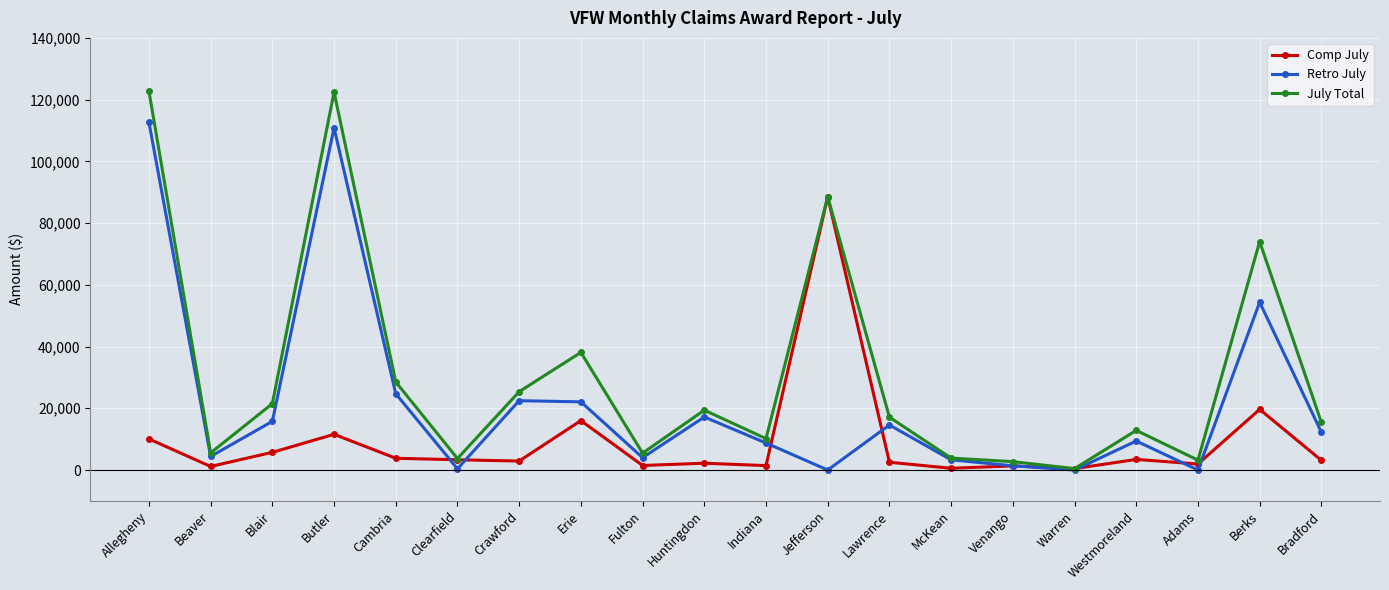

What is the highest value of the July Total series?

122732